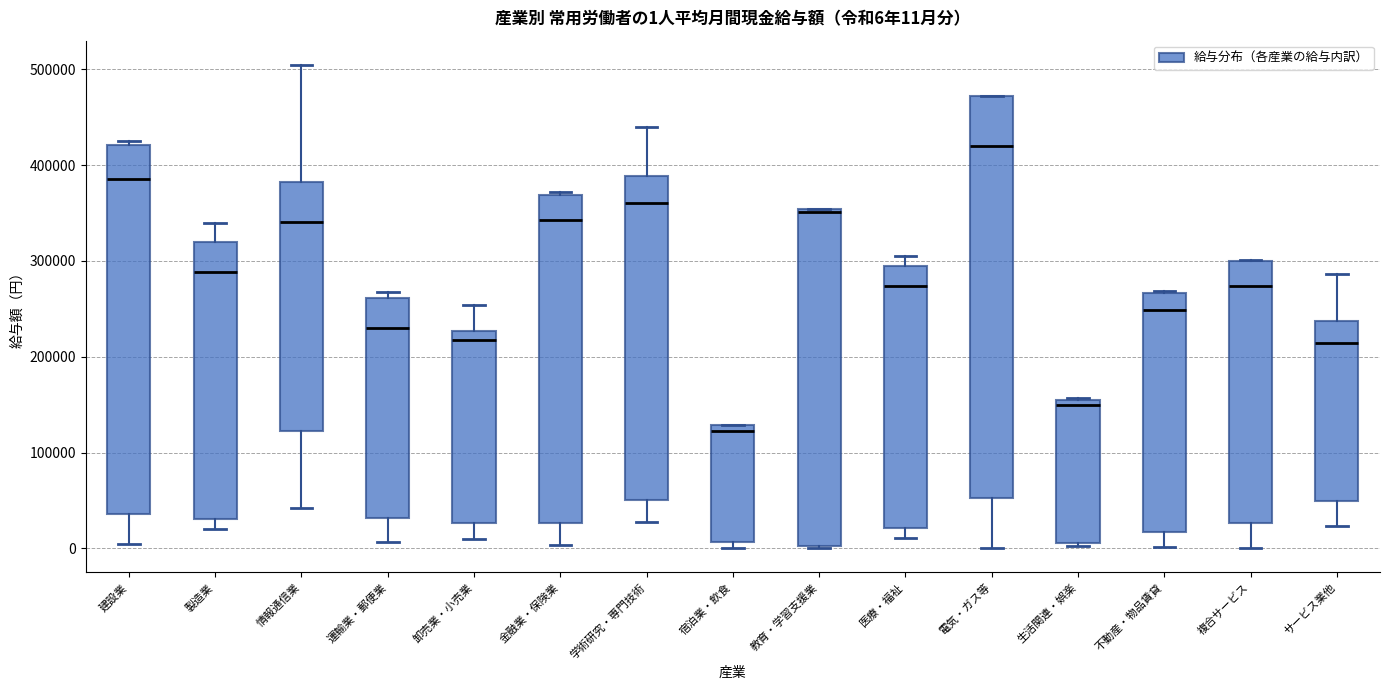

Which box has the highest median line?

電気・ガス等